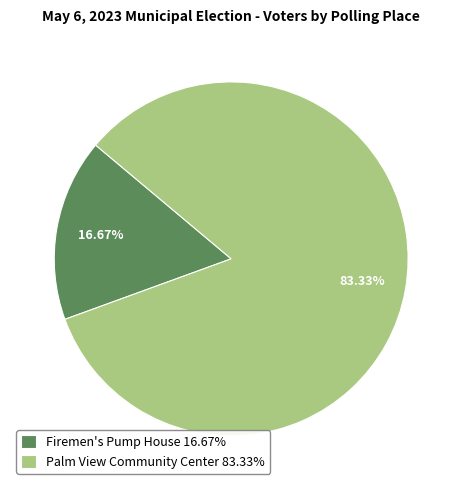

Does any single category account for the majority?

Yes